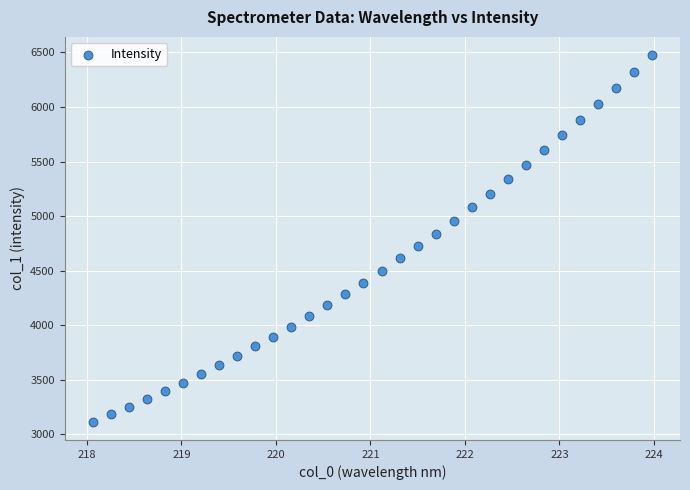

What is the range of Y values (max minus min)?

3359.2